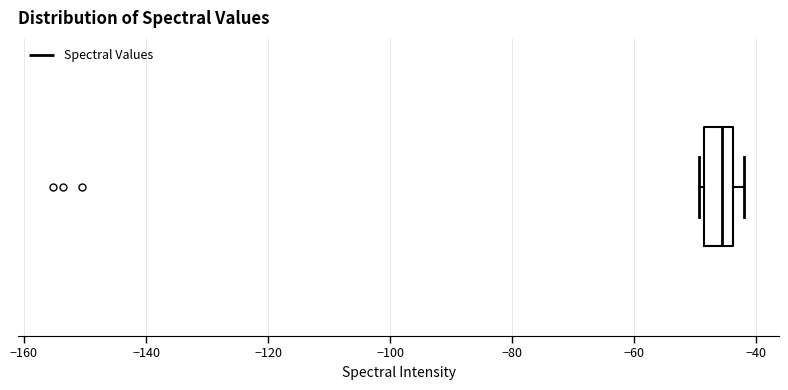

Where does the median line of the box sit on the x-axis? The values are not printed on the chart, so give them approximately, as read against the axis.

-46